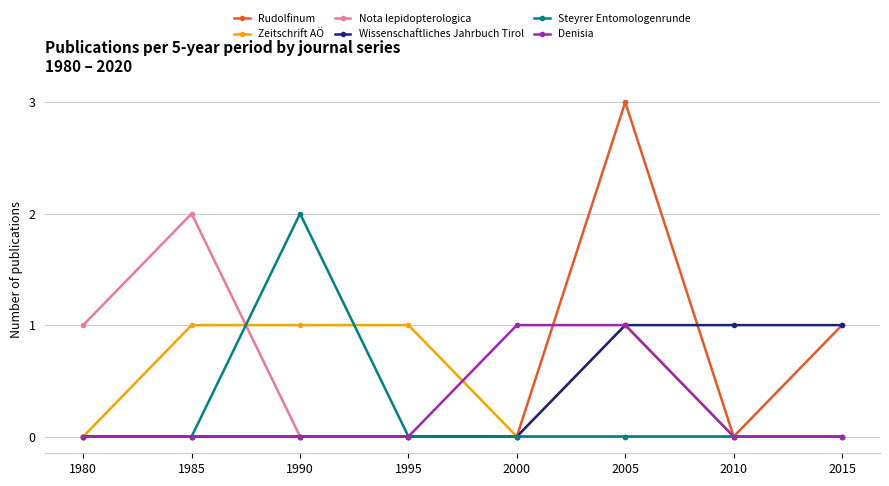

What are all the series names shown in the legend?

Rudolfinum, Zeitschrift AÖ, Nota lepidopterologica, Wissenschaftliches Jahrbuch Tirol, Steyrer Entomologenrunde, Denisia